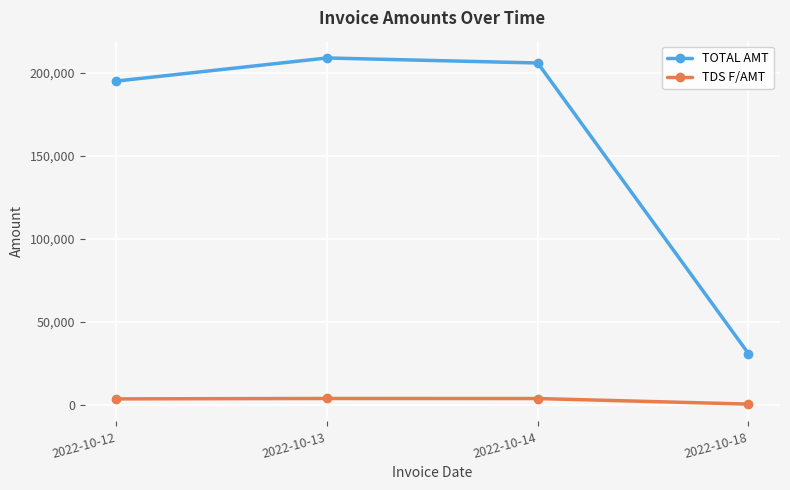

True or false: TDS F/AMT and TOTAL AMT intersect in this chart.

False